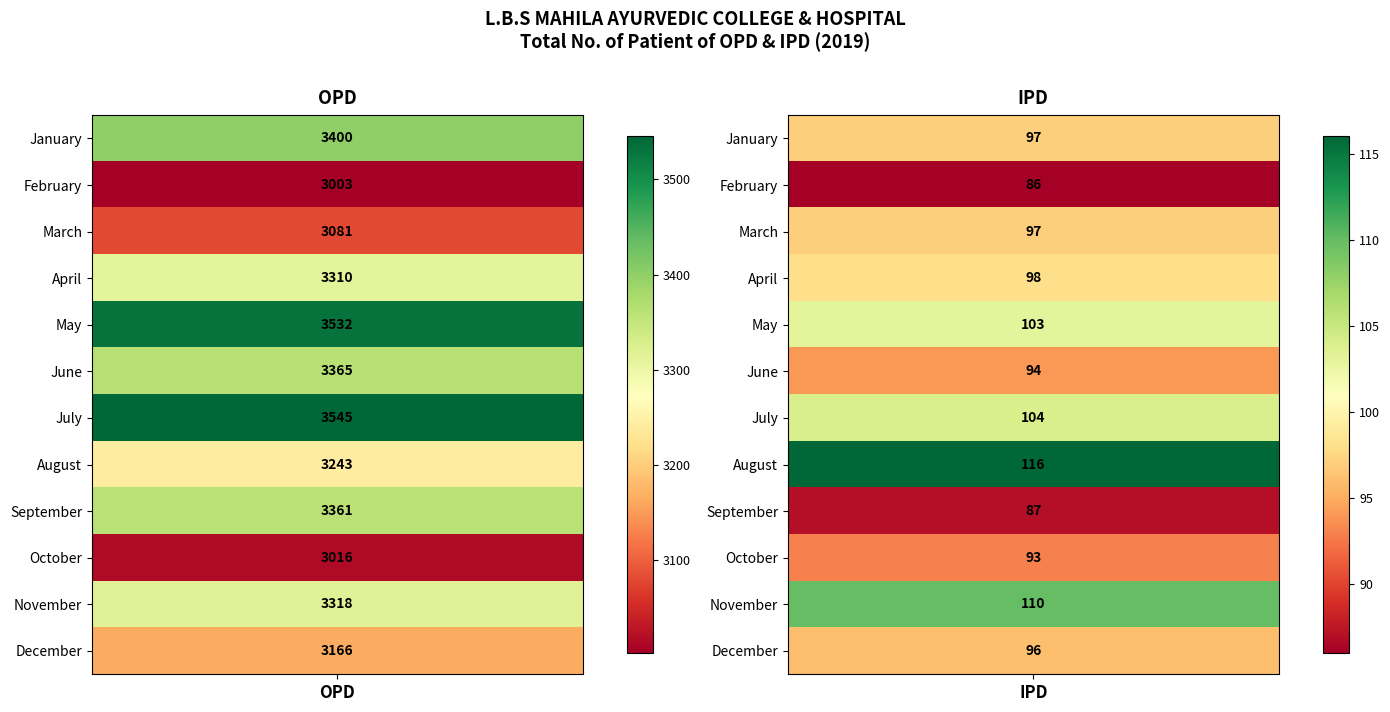

Reading right to left, what are all the values shown in this chart?

OPD: 3166	3318	3016	3361	3243	3545	3365	3532	3310	3081	3003	3400
IPD: 96	110	93	87	116	104	94	103	98	97	86	97